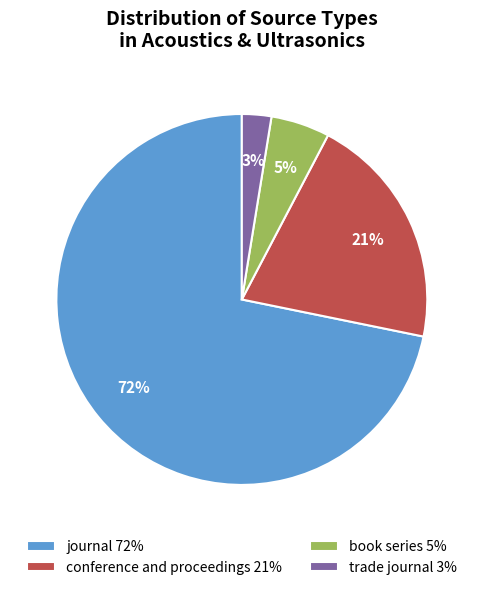

To the nearest percent, what percentage of the pie is trade journal 3%?

3%